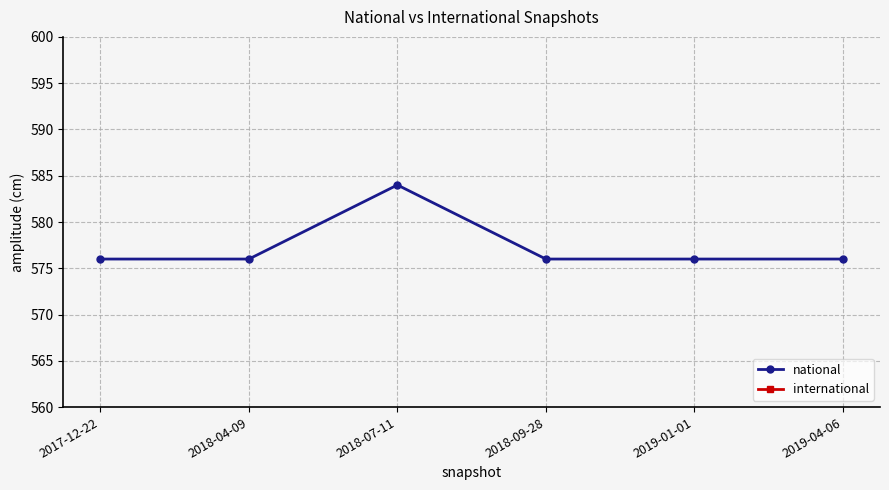

How many series are shown in this chart?

2